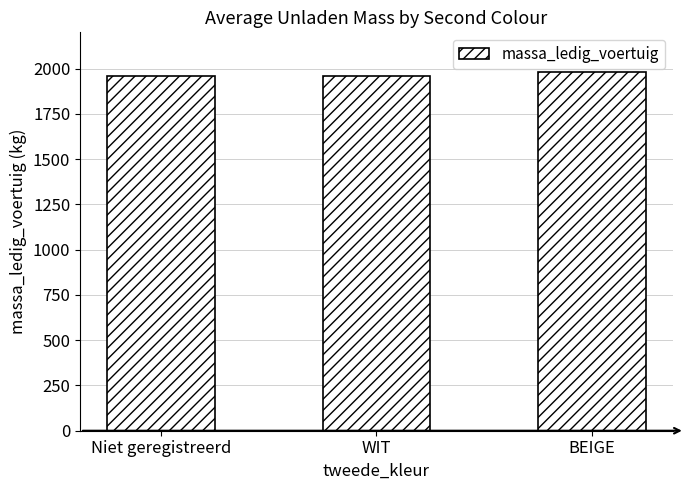

What is the ratio of the value at BEIGE to the value at WIT?

1.0